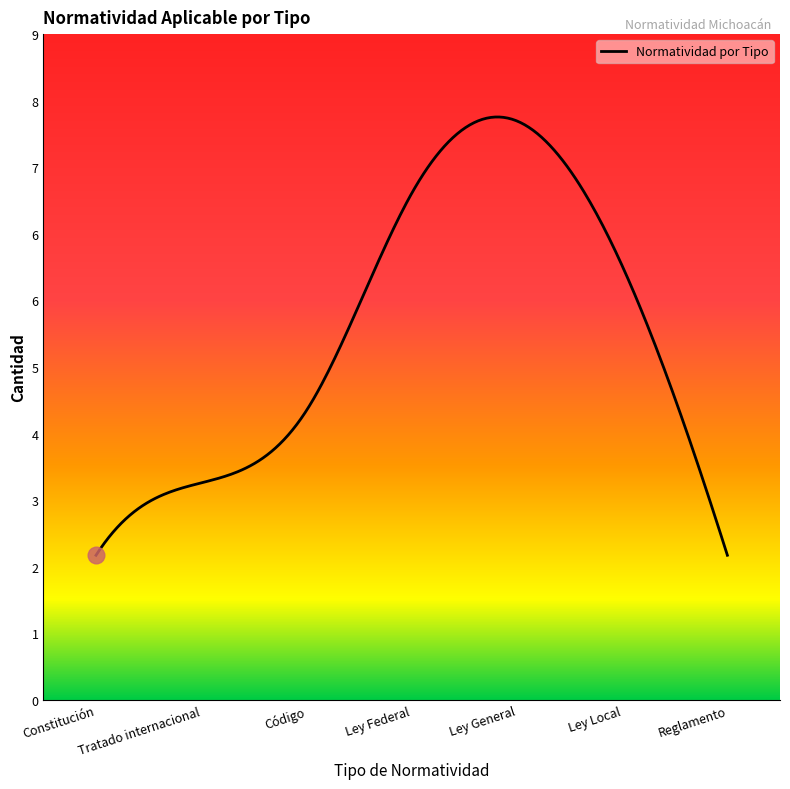

How many data points does each series have?

7